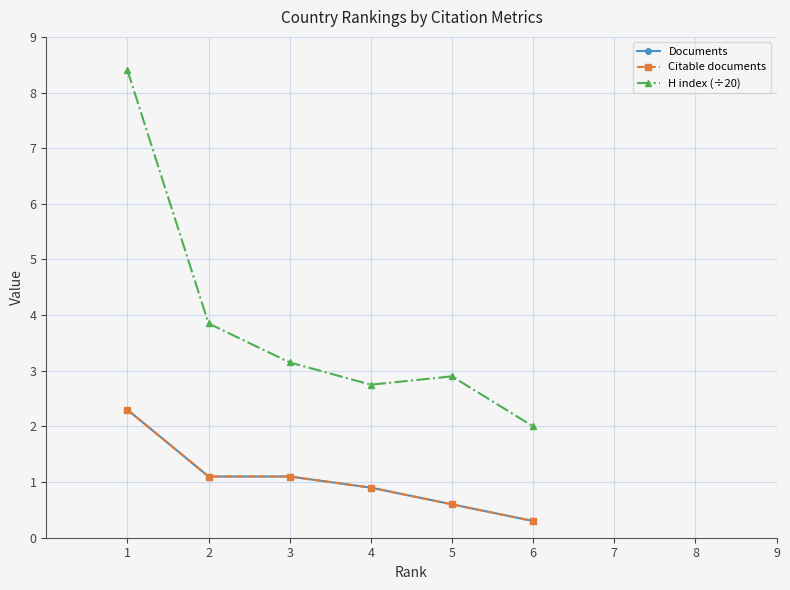

Which series has the widest spread of values?

H index (÷20)